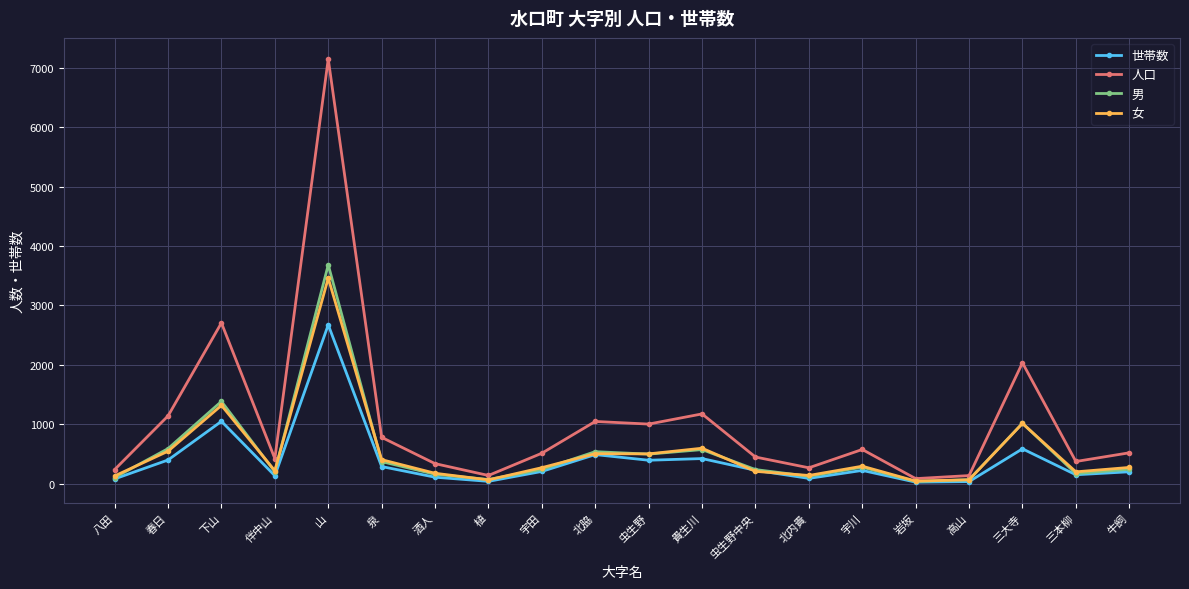

What is the total value across all series at 北内貴?

635